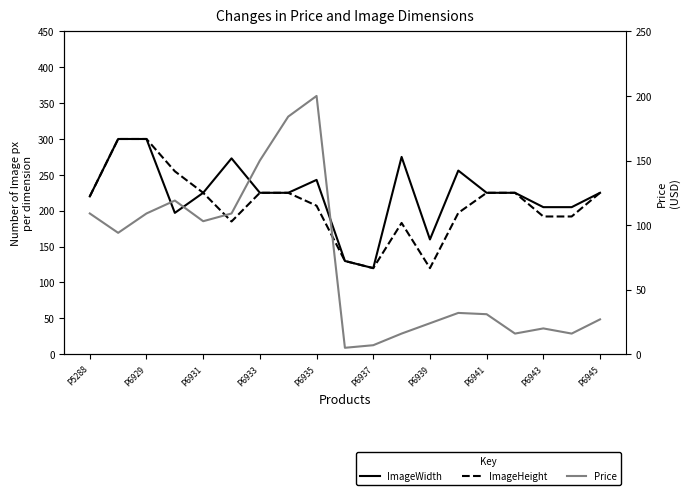

In ImageWidth, how many points are lower than both neighbors (excluding endpoints)?

3